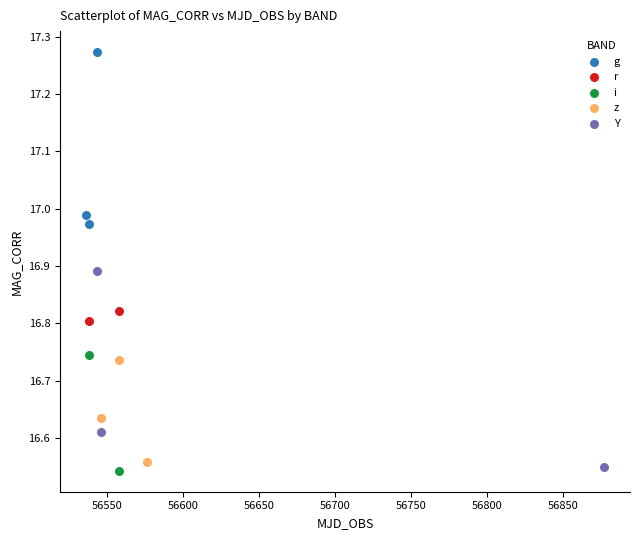

What are all the series names shown in the legend?

g, r, i, z, Y